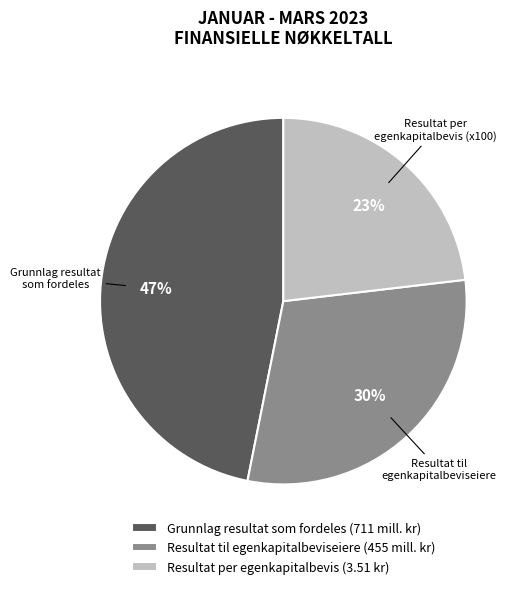

Is it true that Resultat per egenkapitalbevis (3.51 kr) is 32% of the pie?

False